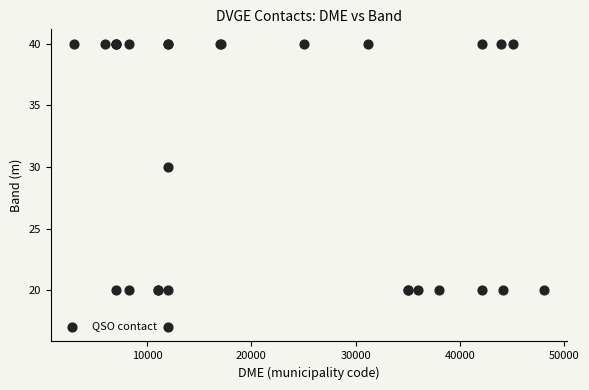

What Y value in the scatter plot is closest to 28?

30